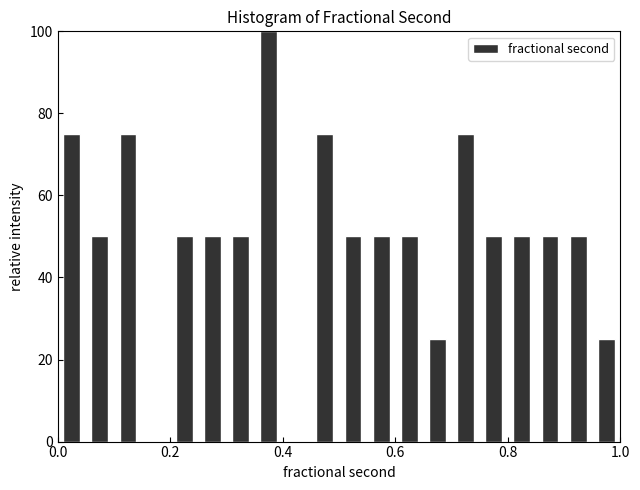

Around what value on the x-axis is the tallest bar? Give the approximate position of its centre, as read against the axis.

0.38